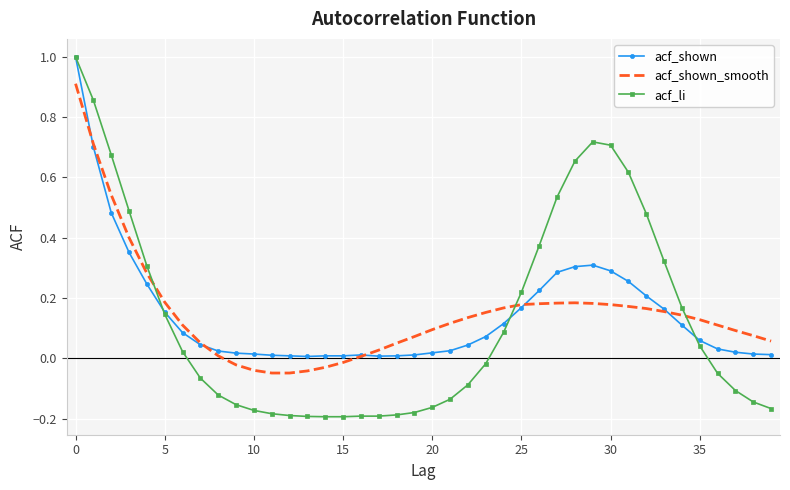

What are all the series names shown in the legend?

acf_shown, acf_shown_smooth, acf_li